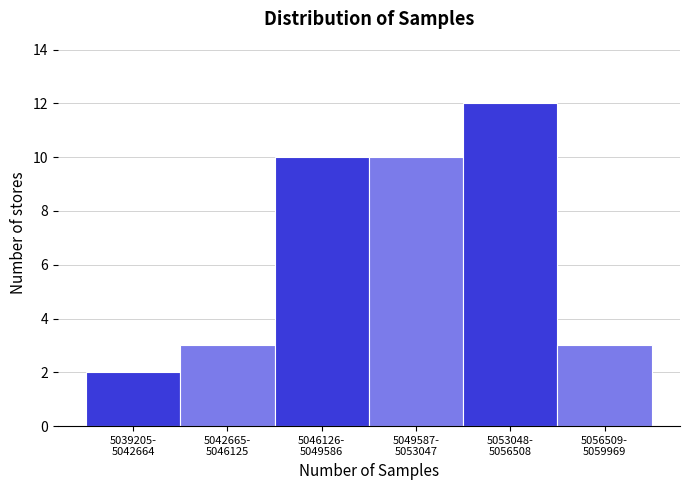

Reading left to right, list all the values displayed in this chart.

2	3	10	10	12	3